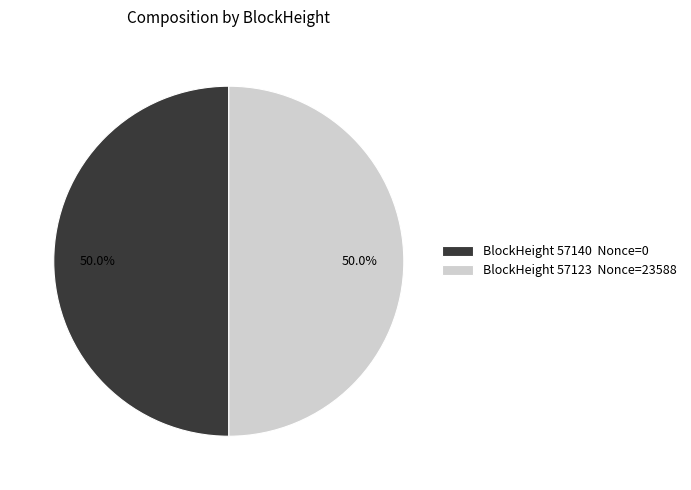

How many slices are in this pie chart?

2